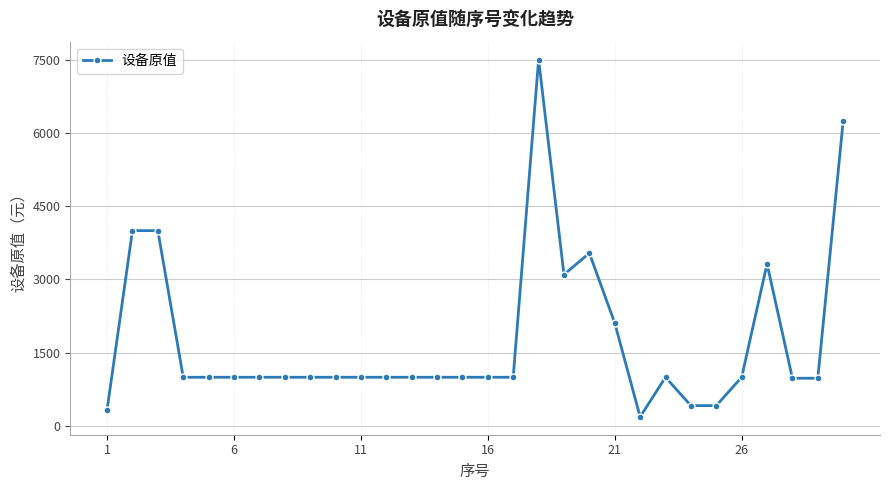

How many series are shown in this chart?

1